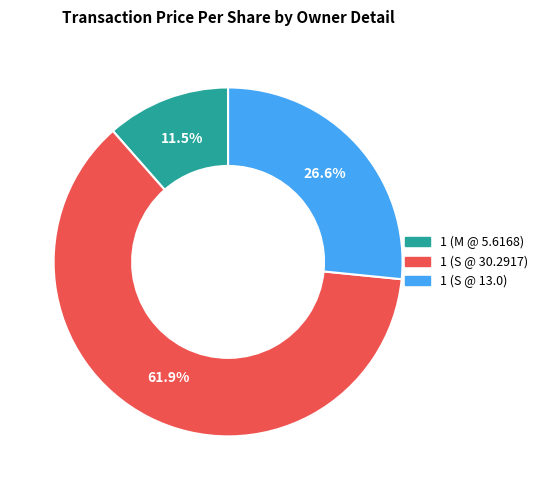

To the nearest percent, what is the combined percentage of 1 (M @ 5.6168) and 1 (S @ 13.0)?

38%